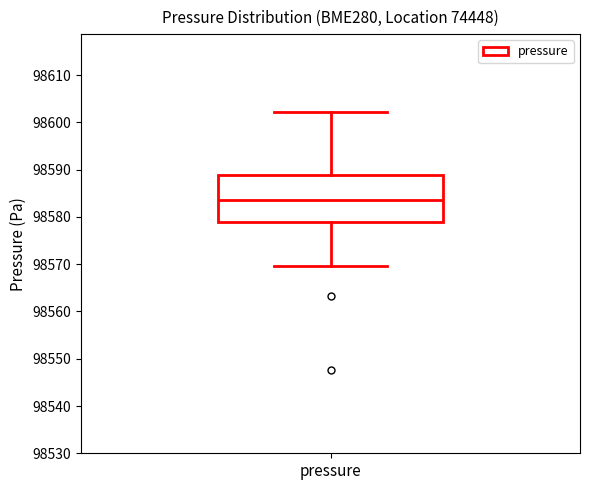

Transcribe this box plot: give where the median line is, the range the box spans, and where the two whiskers end, as read against the y-axis. The values are not printed on the chart, so give them approximately, as read against the axis.

median 98584, box 98579 to 98589, whiskers 98570 to 98602